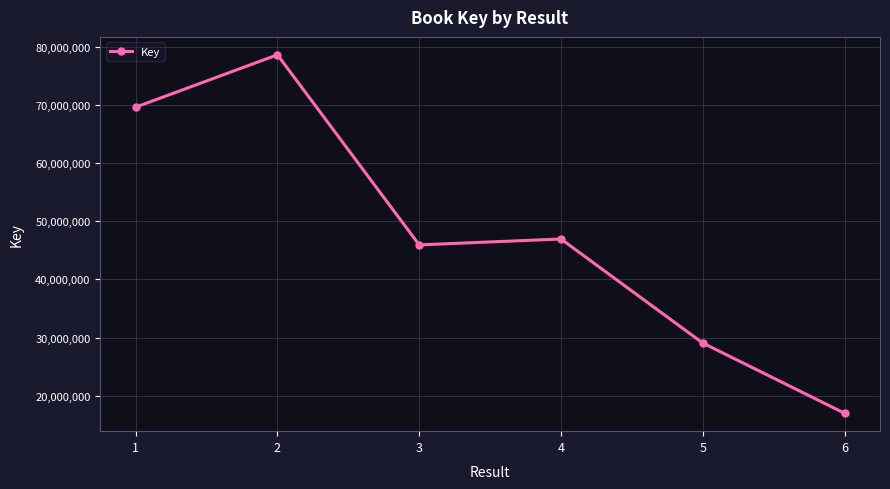

What is the approximate value at 5, to the nearest 10?

29061670